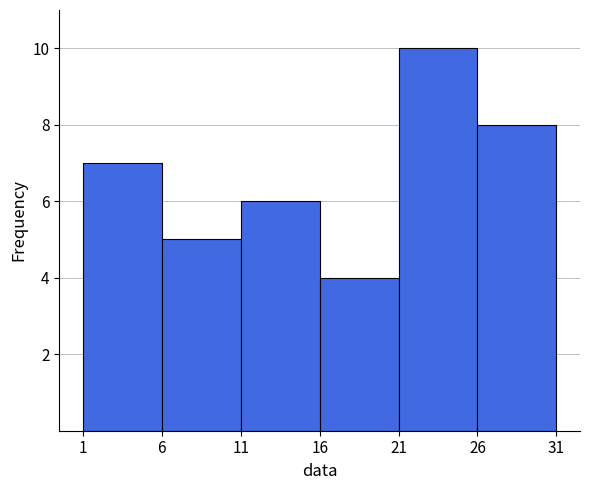

How tall is the bar that spans 21 to 26 on the x-axis? The values are not printed on the chart, so give them approximately, as read against the axis.

10